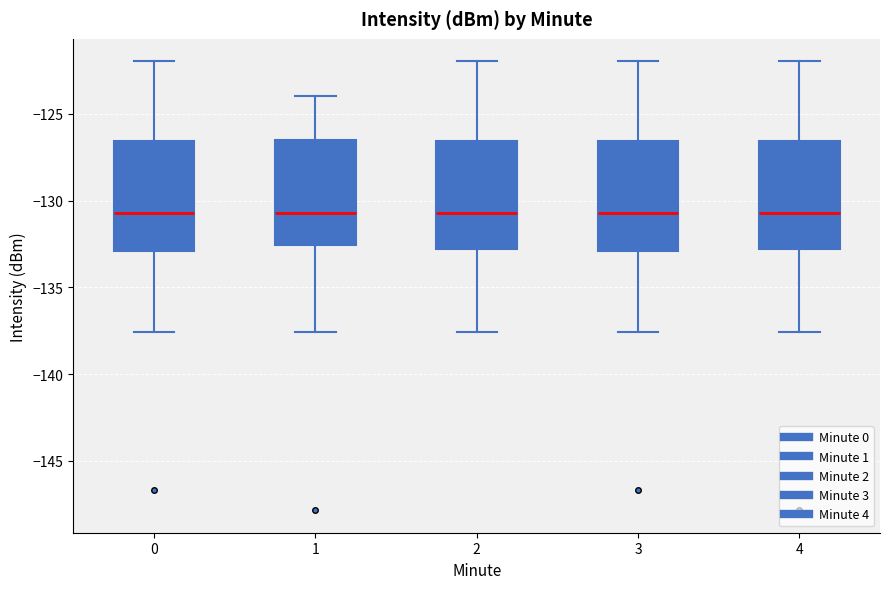

Where does the upper whisker of the box at x = 2 end on the y-axis? The values are not printed on the chart, so give them approximately, as read against the axis.

-122.0